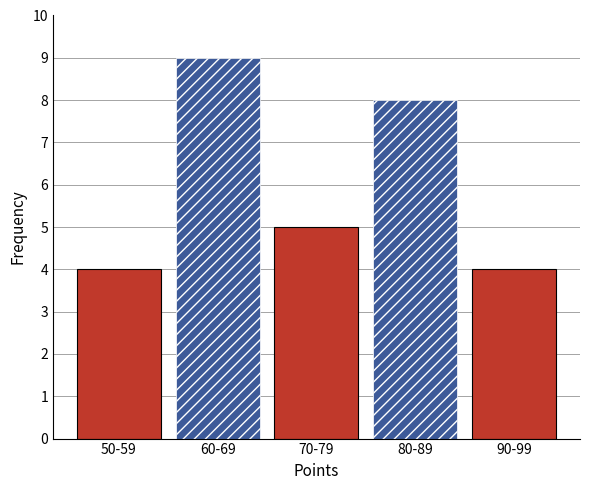

Reading left to right, list all the values displayed in this chart.

50-59=4	60-69=9	70-79=5	80-89=8	90-99=4